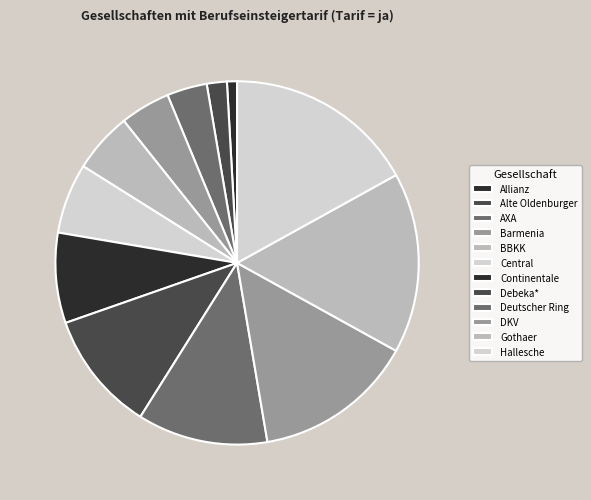

How many slices are in this pie chart?

12